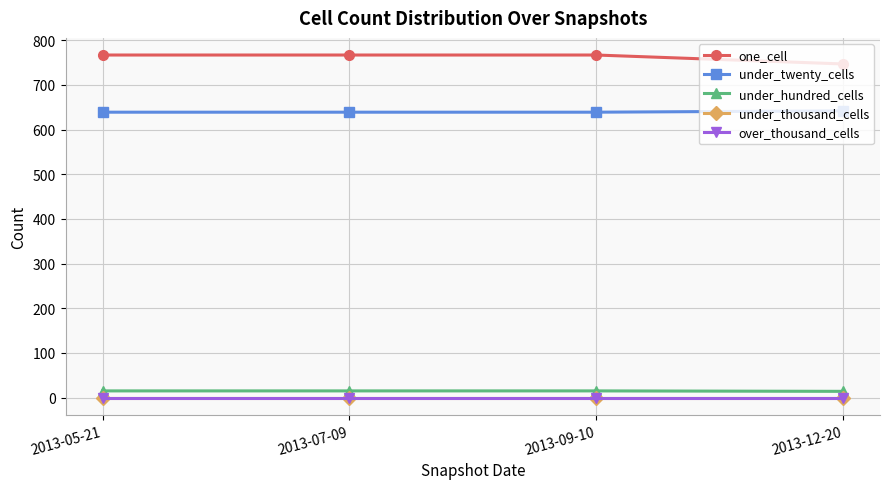

Which series has the largest range (max minus min)?

one_cell